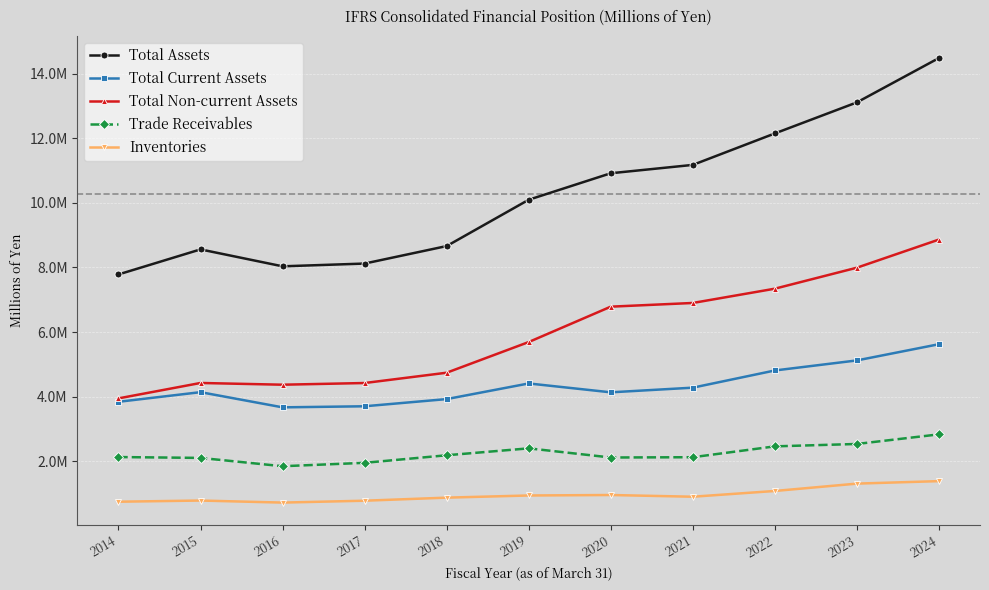

At which category is the sum across all series the highest?

2024